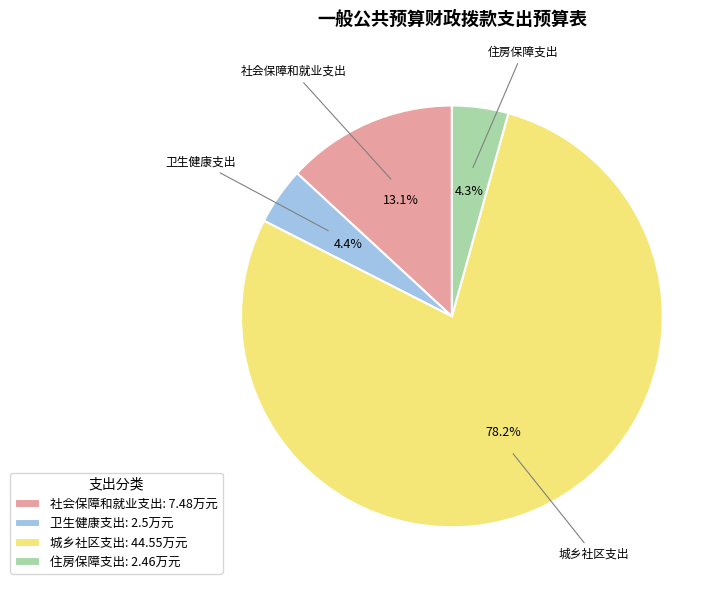

How many segments does this pie chart have?

4